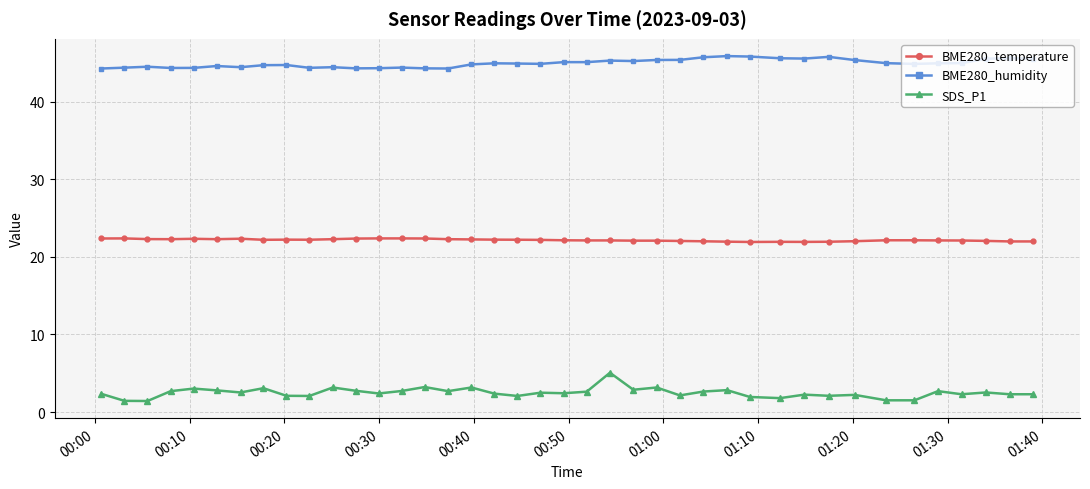

What is the value of the SDS_P1 point at the 14th from the left?

2.7